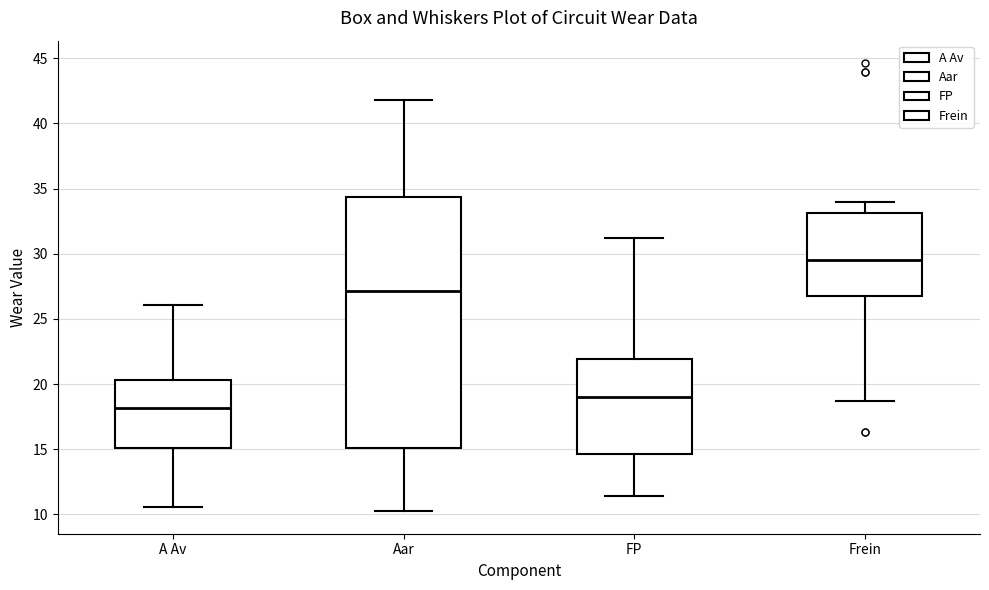

Reading left to right, transcribe this box plot: for each box, give where its median line is, the range the box spans, and where its two whiskers end, as read against the y-axis. The values are not printed on the chart, so give them approximately, as read against the axis.

A Av: median 18.0, box 15.0 to 20.5, whiskers 10.5 to 26.0
Aar: median 27.0, box 15.0 to 34.5, whiskers 10.0 to 42.0
FP: median 19.0, box 14.5 to 22.0, whiskers 11.5 to 31.0
Frein: median 29.5, box 26.5 to 33.0, whiskers 18.5 to 34.0